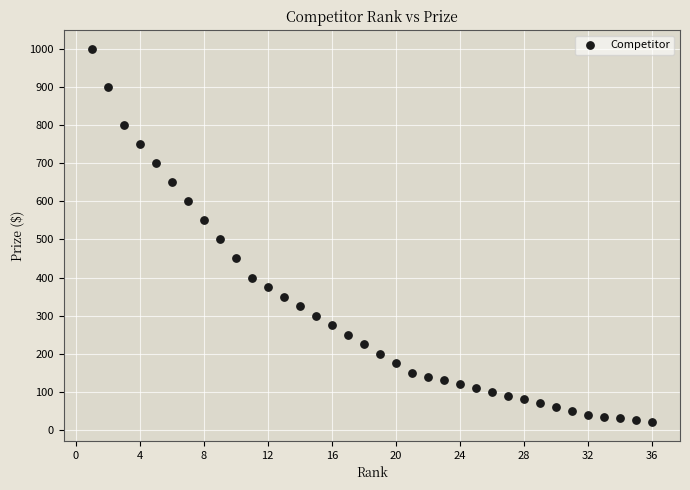

What is the range of X values (max minus min)?

35